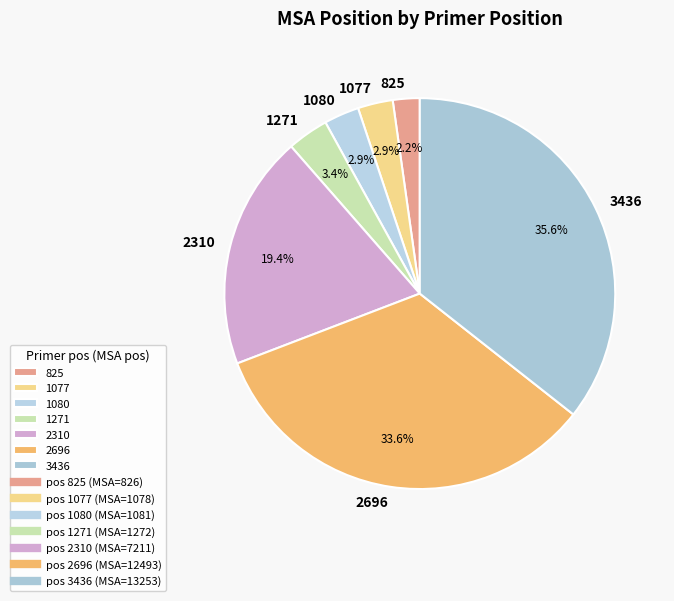

The 2696 slice represents 39% of the pie. True or false?

False